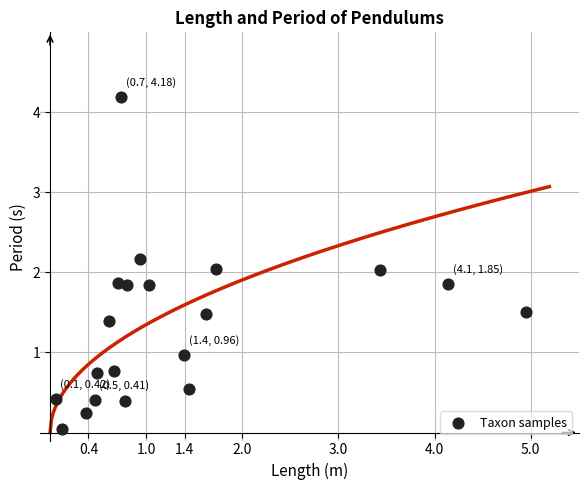

What is the range of X values (max minus min)?

4.9